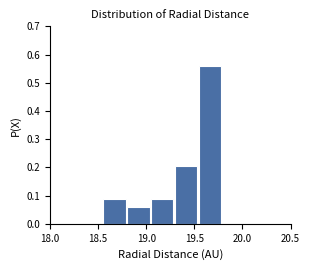

Reading left to right, list every bar in this chart as the range it spans on the x-axis followed by its height. Neither the bar edges nor the heights are printed on the chart, so give them approximately, as read against the axes.

18.55 to 18.80: 0.09
18.80 to 19.05: 0.06
19.05 to 19.30: 0.09
19.30 to 19.55: 0.21
19.55 to 19.80: 0.56